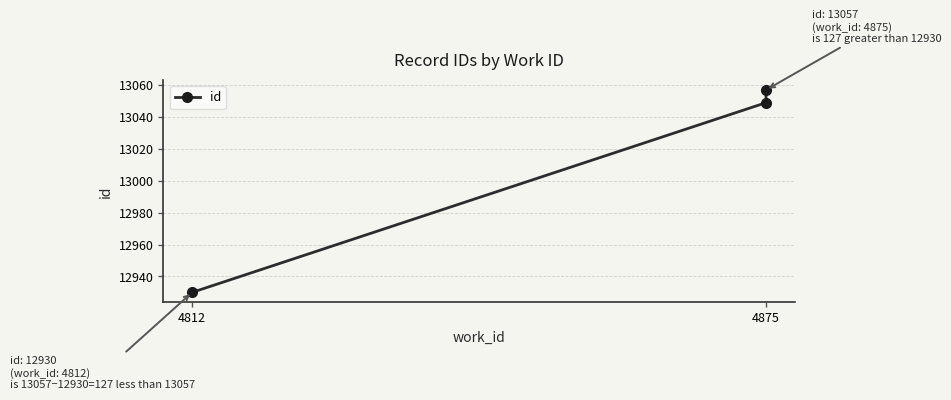

Count the number of data series in this chart.

1